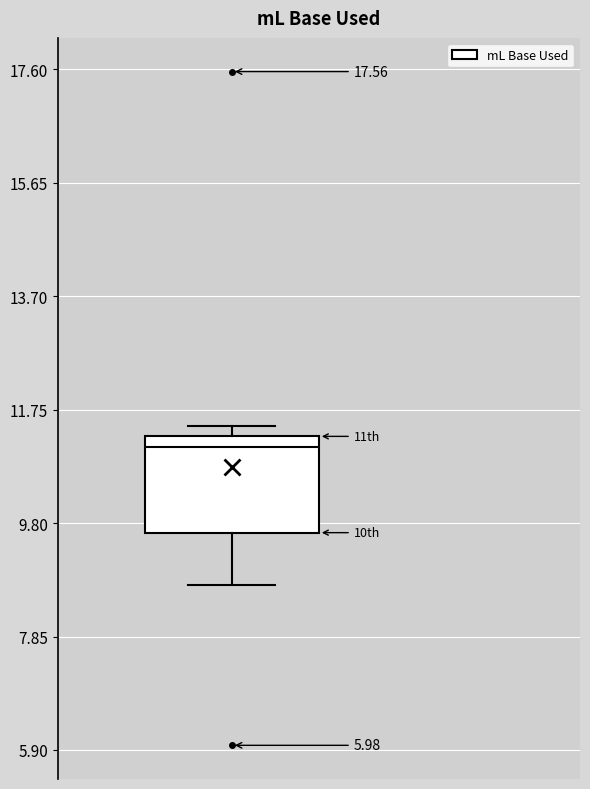

Read this box plot against the y-axis: the position of the median line, the range covered by the box, and the ends of both whiskers. The values are not printed on the chart, so give them approximately, as read against the axis.

median 11.2 (just below the box's upper edge), box 9.6 to 11.2, whiskers 8.8 to 11.4